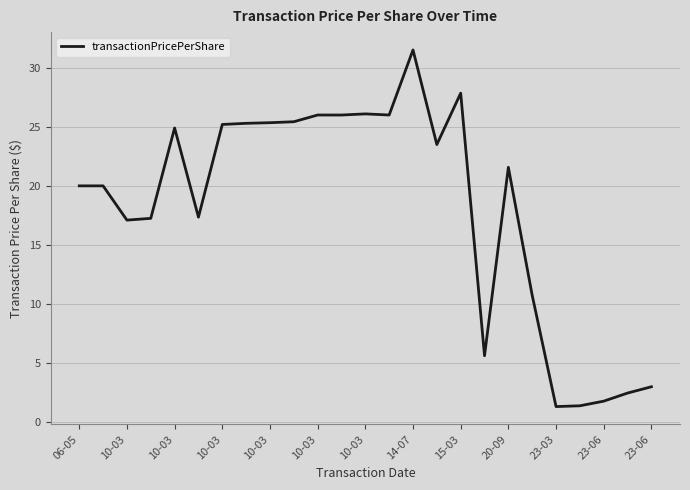

What is the difference between the maximum and minimum values?

30.2